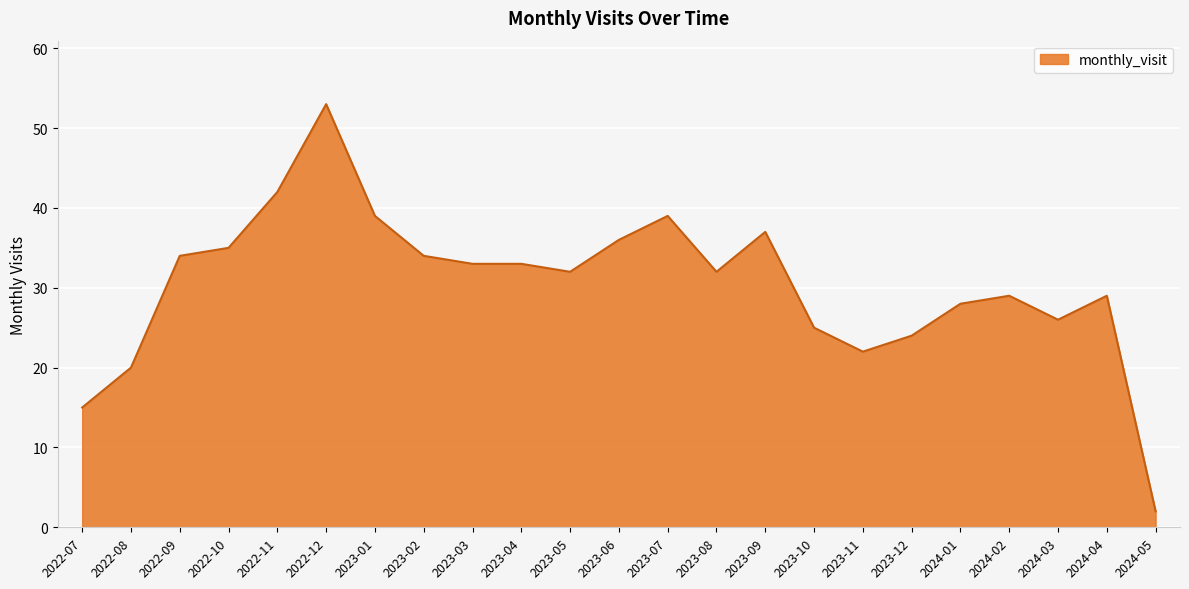

The chart shows a value of 42 at 2022-11. True or false?

True